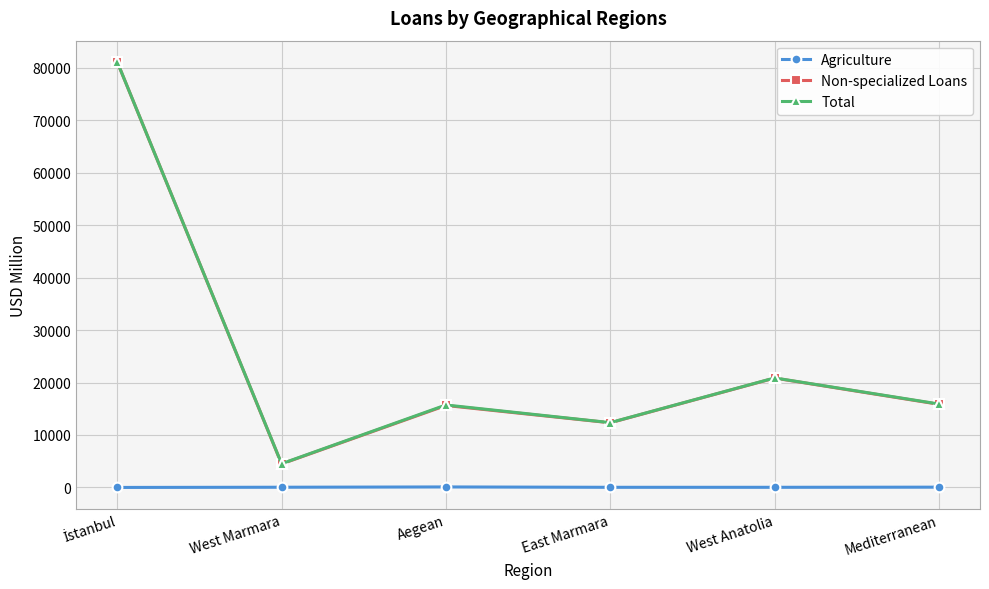

What is the label of the 2nd point from the left?

West Marmara